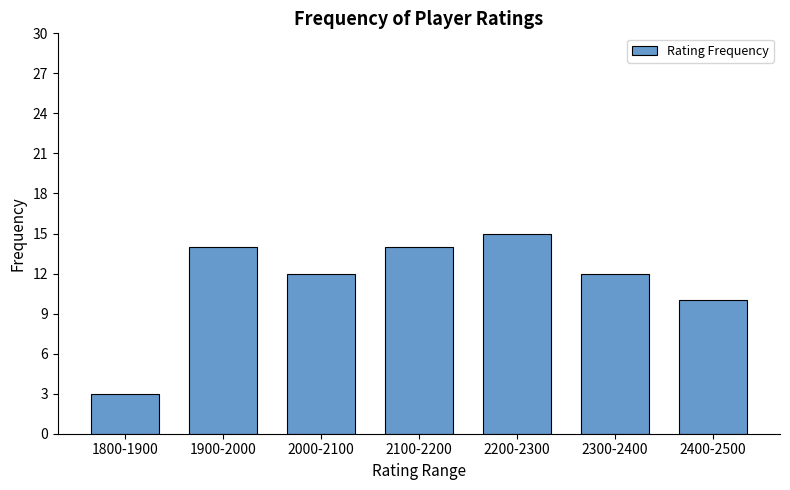

Reading right to left, list all the values displayed in this chart.

2400-2500=10	2300-2400=12	2200-2300=15	2100-2200=14	2000-2100=12	1900-2000=14	1800-1900=3